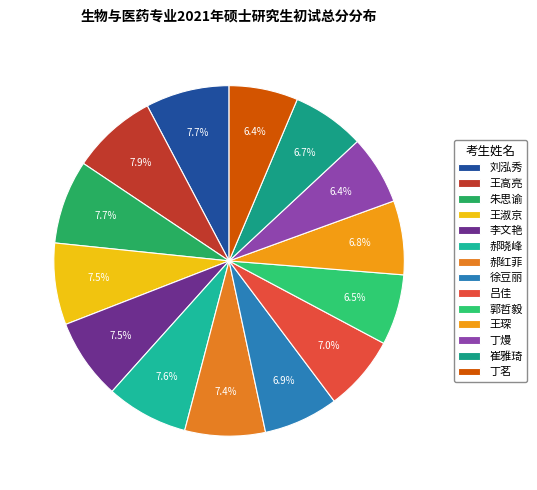

Is there a majority slice in this chart?

No